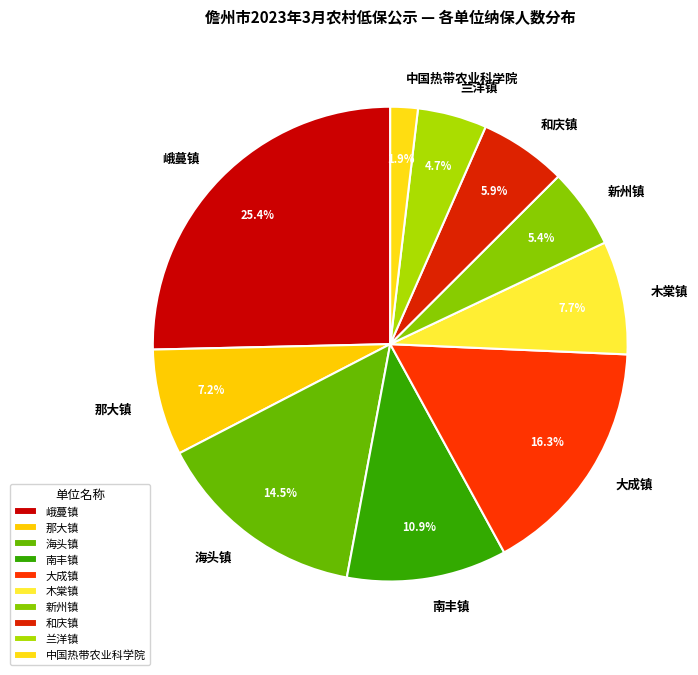

To the nearest percent, what portion does 新州镇 represent?

5%